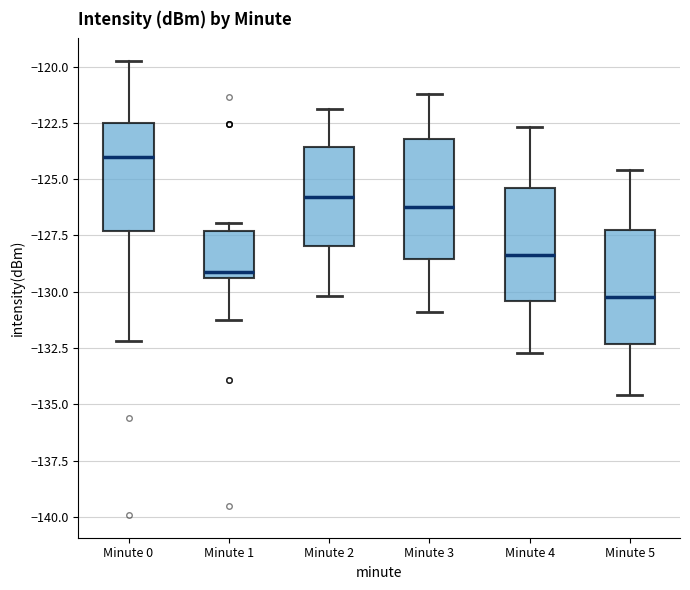

Which box has the lowest median line?

Minute 5